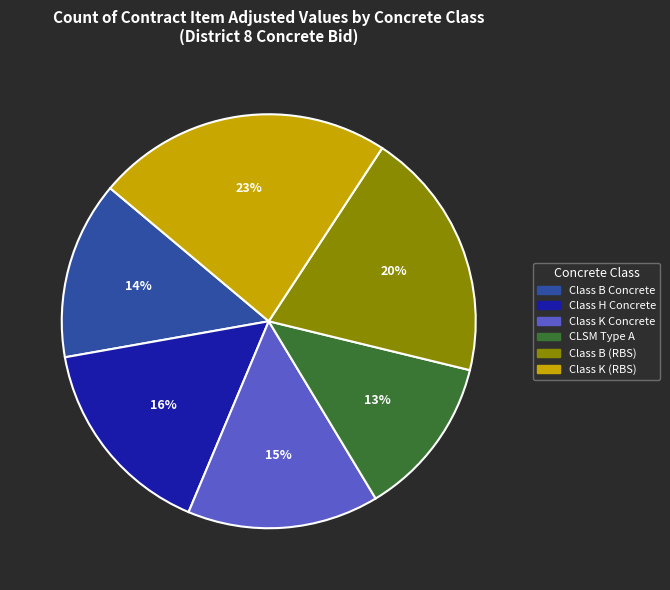

Combined, do Class B Concrete and Class H Concrete account for over 50%?

No